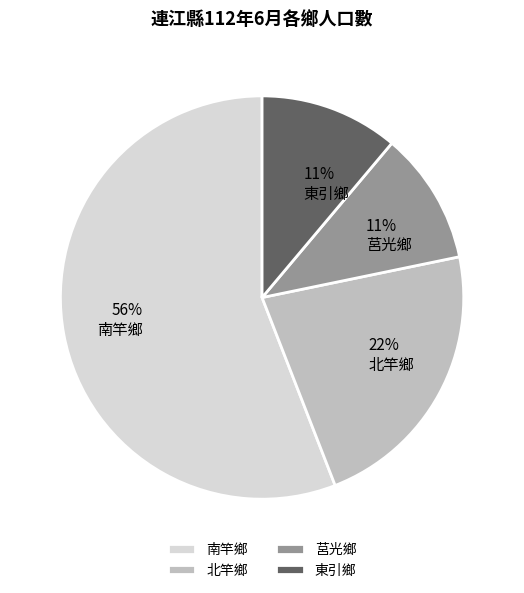

The 莒光鄉 slice represents 11% of the pie. True or false?

True